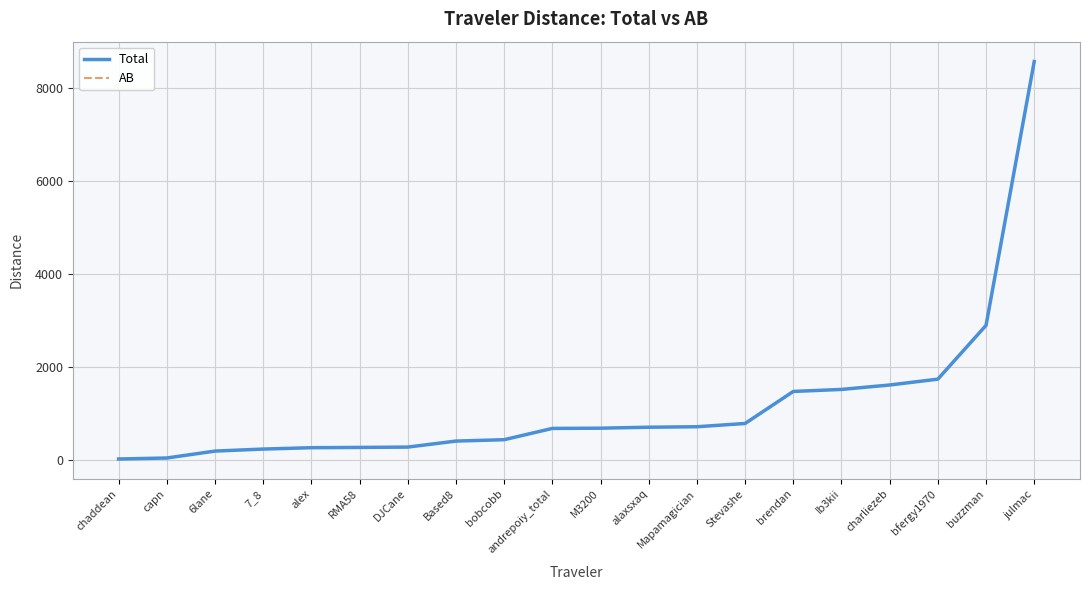

What is the highest value of the Total series?

8571.3